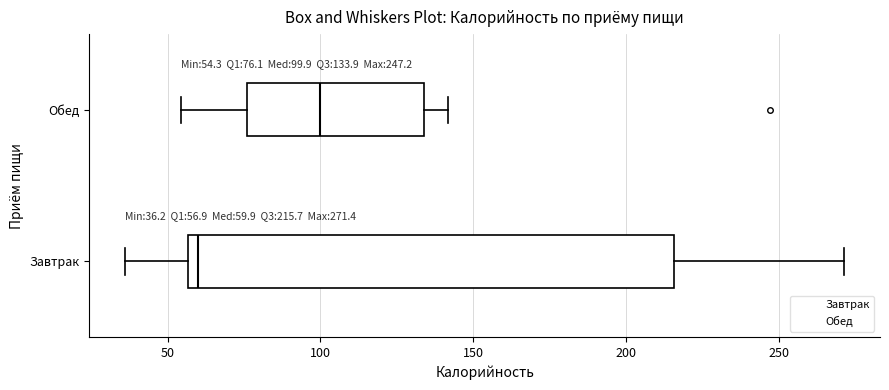

Which box's median line is the furthest to the right?

Обед